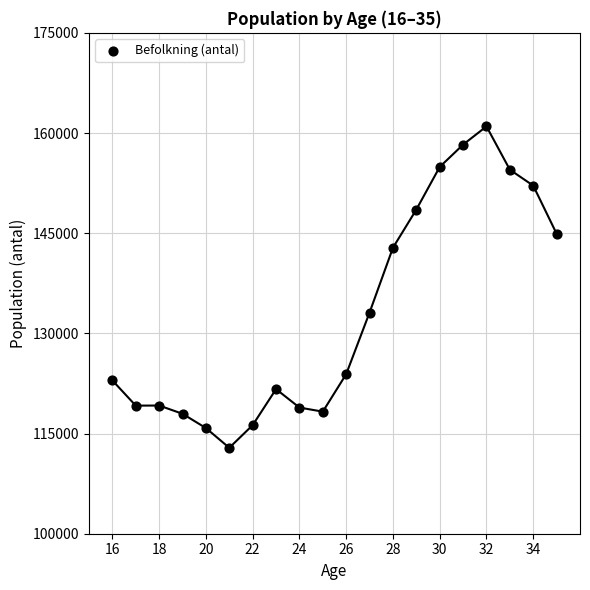

What is the range of Y values (max minus min)?

48129